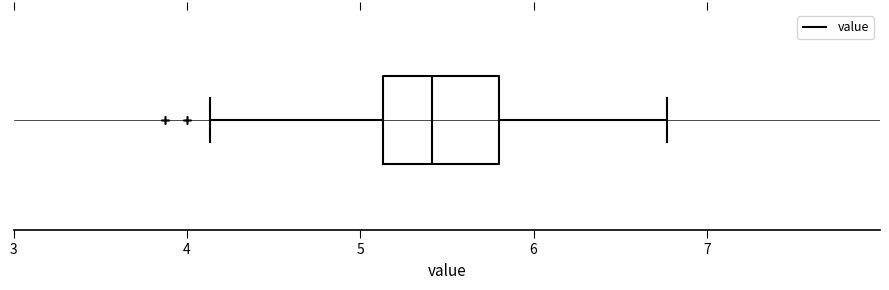

Transcribe this box plot: give where the median line is, the range the box spans, and where the two whiskers end, as read against the x-axis. The values are not printed on the chart, so give them approximately, as read against the axis.

median 5.4, box 5.1 to 5.8, whiskers 4.1 to 6.8